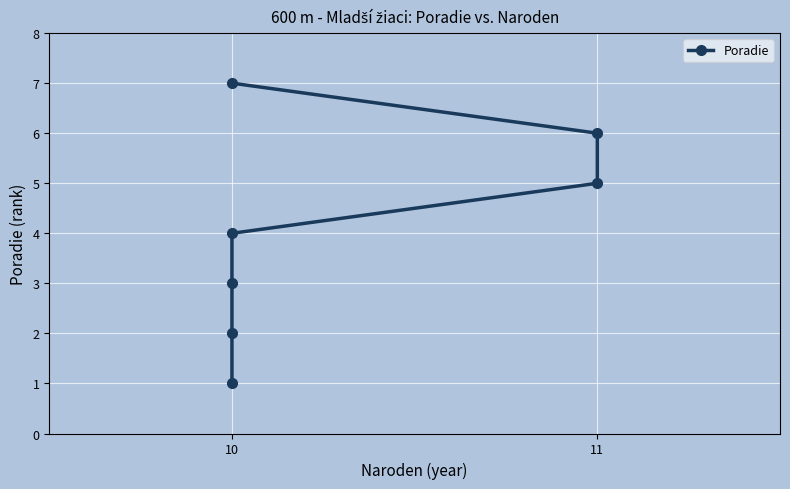

Count the number of categories in the chart.

7